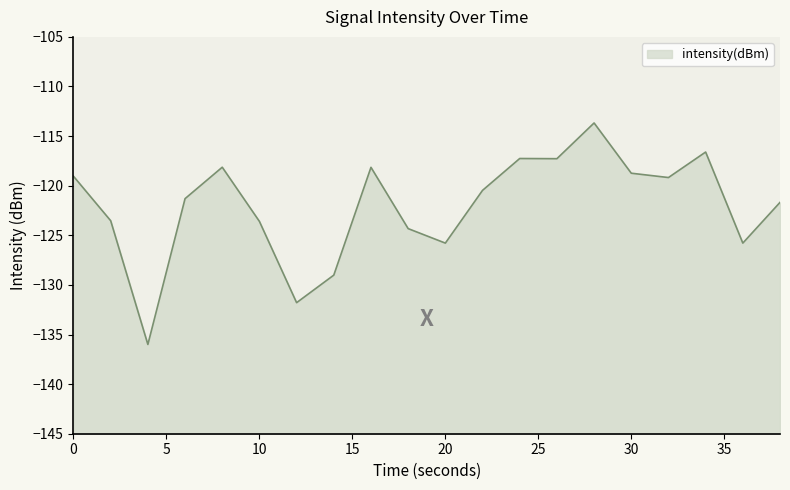

What is the difference between the values at 6 and 38?

0.4